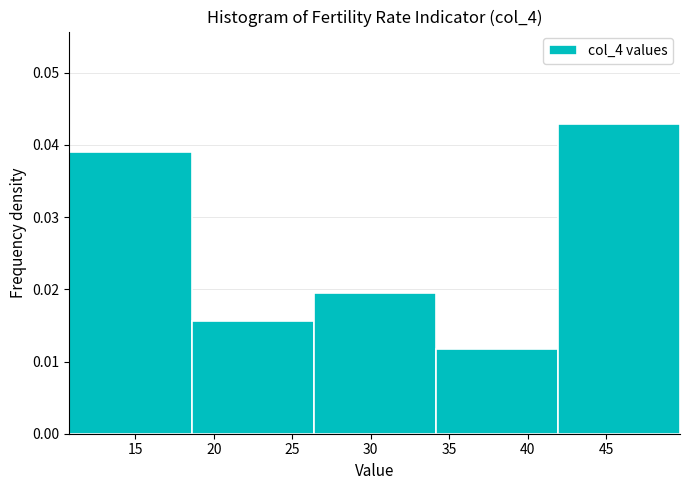

Reading left to right, transcribe this chart: for each bar, give the range it covers on the x-axis and its height. Neither the bar edges nor the heights are printed on the chart, so give them approximately, as read against the axes.

11.0 to 18.5: 0.039
18.5 to 26.5: 0.016
26.5 to 34.0: 0.019
34.0 to 42.0: 0.012
42.0 to 49.5: 0.043